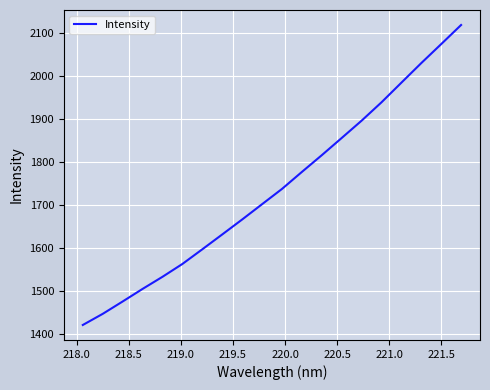

What is the difference between the maximum and minimum values?

697.6